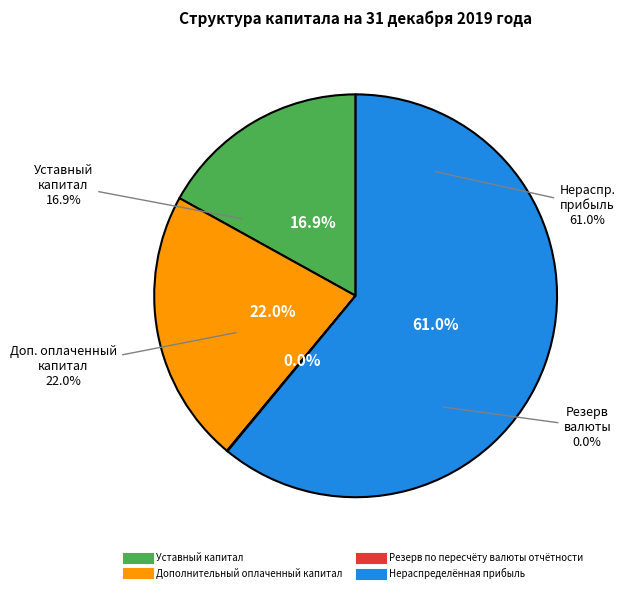

Which category accounts for the majority?

Нераспределённая прибыль